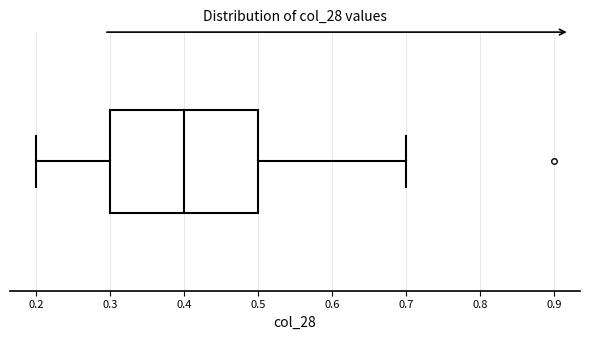

Read this box plot against the x-axis: the position of the median line, the range covered by the box, and the ends of both whiskers. The values are not printed on the chart, so give them approximately, as read against the axis.

median 0.4, box 0.3 to 0.5, whiskers 0.2 to 0.7